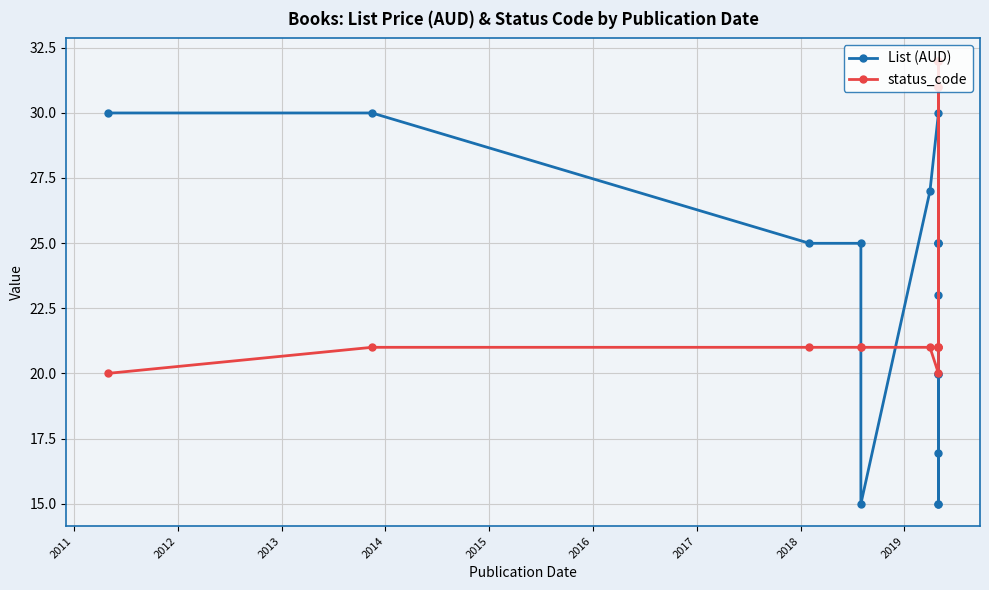

How many data points does each series have?

16